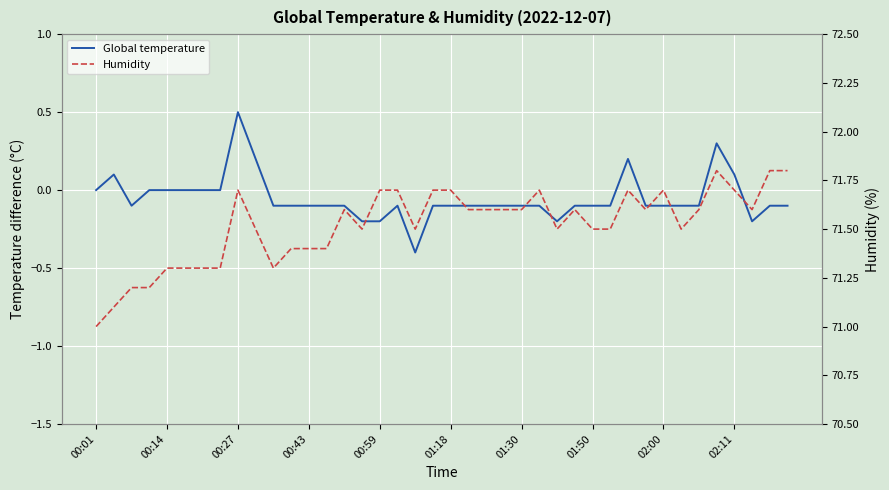

What is the total value across all series at 00:01?

71.0